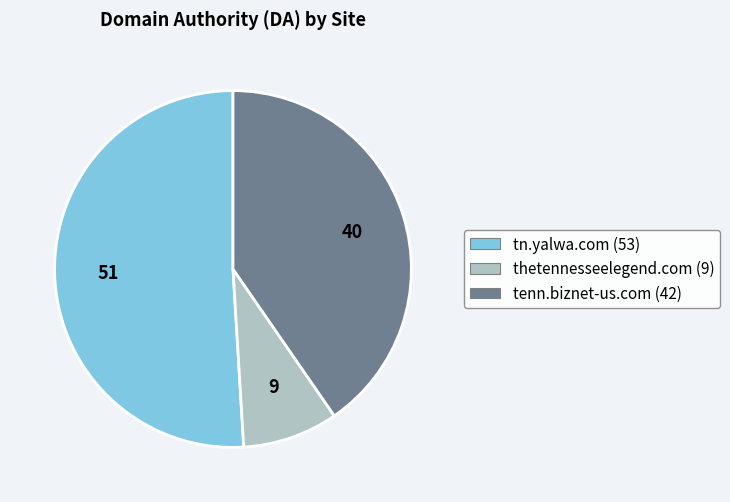

Between tenn.biznet-us.com and thetennesseelegend.com, which is larger?

tenn.biznet-us.com